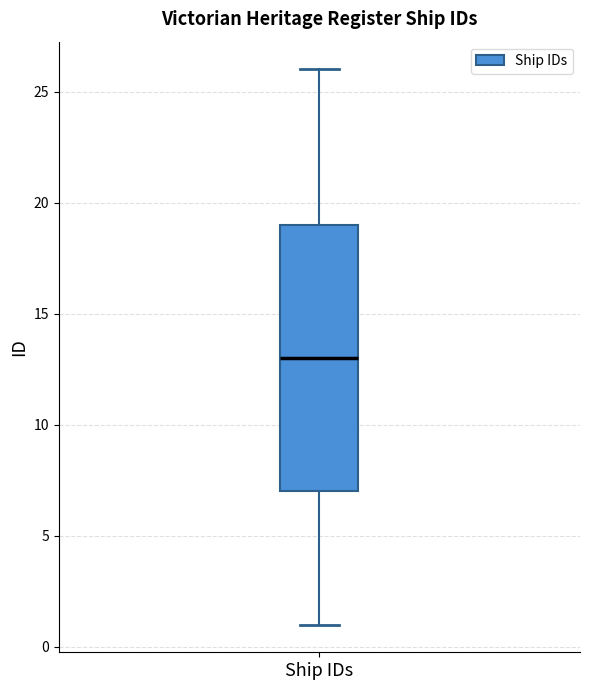

Where does the lower whisker of the box for Ship IDs end on the y-axis? The values are not printed on the chart, so give them approximately, as read against the axis.

1